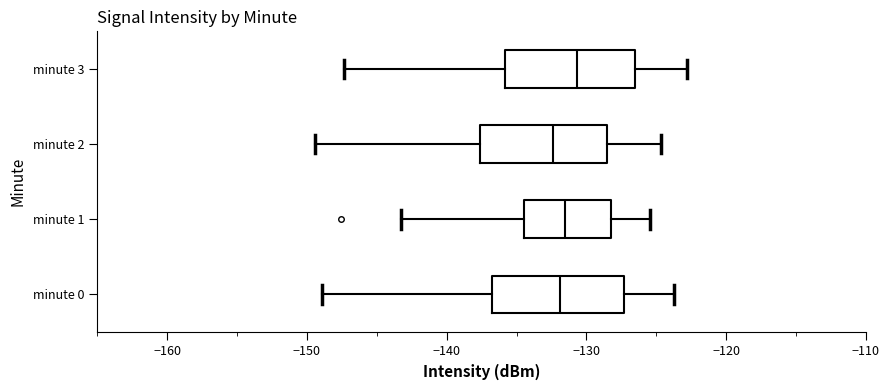

Where is the right edge of the box for minute 0 on the x-axis? The values are not printed on the chart, so give them approximately, as read against the axis.

-127